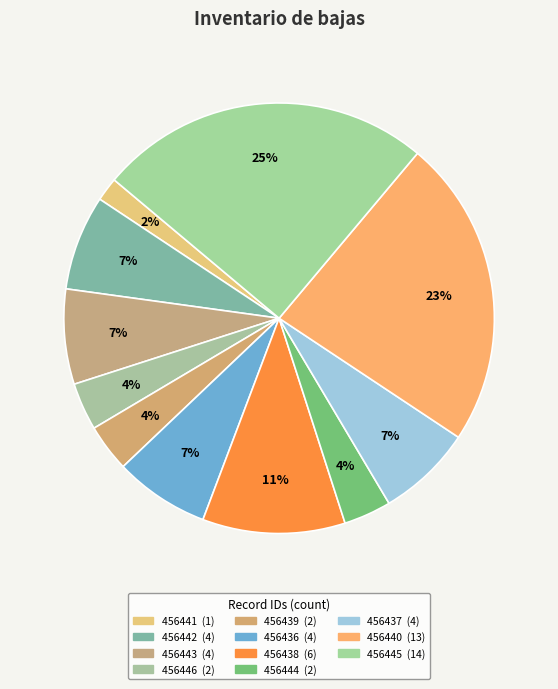

The 456438 slice represents 11% of the pie. True or false?

True